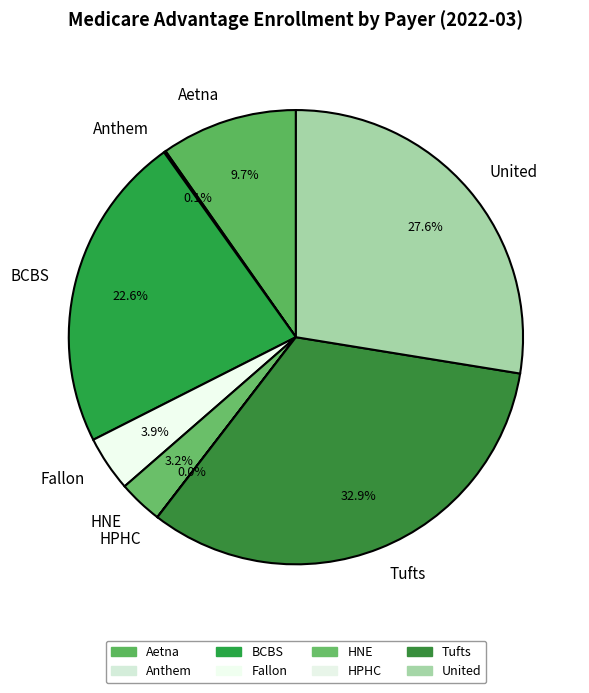

True or false: Aetna accounts for 17% of the total.

False